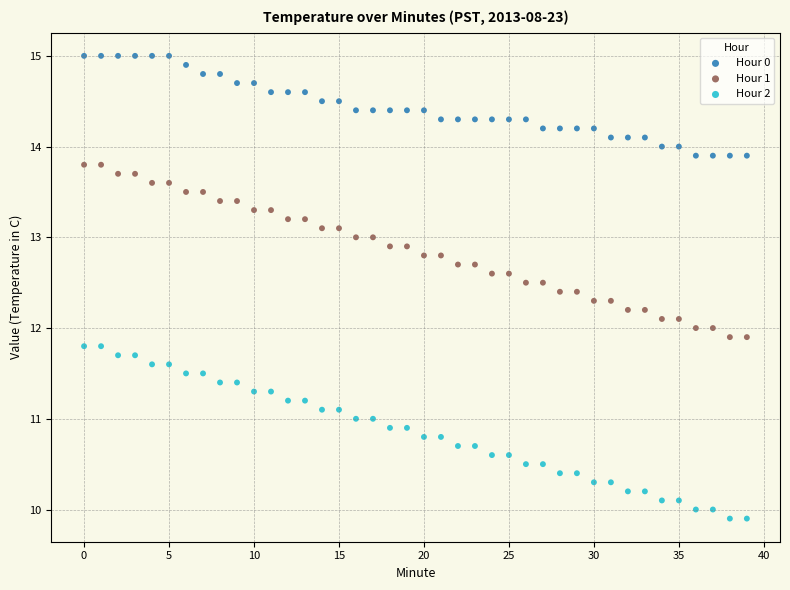

Which series reaches the minimum Y coordinate?

Hour 2